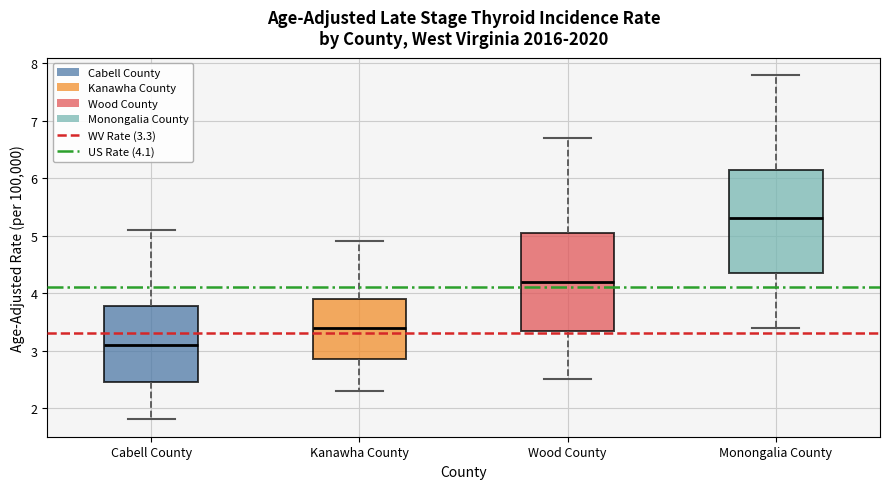

Which box's median line is the lowest?

Cabell County